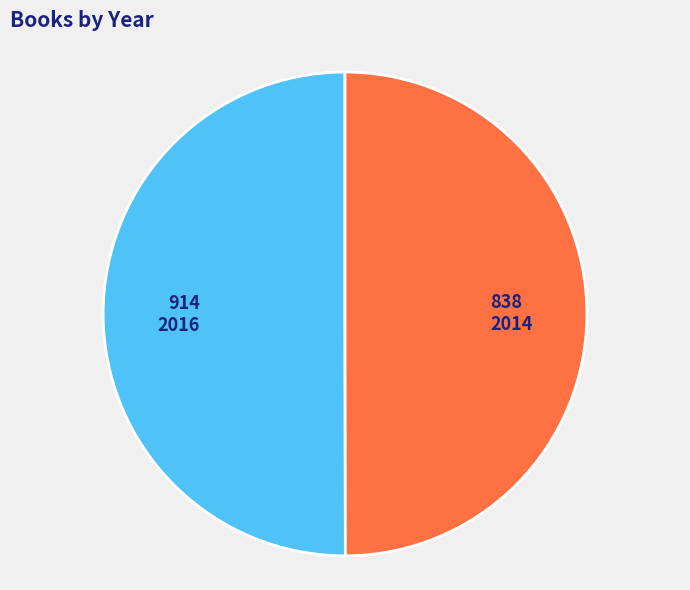

Do 838 and 914 together represent more than half of the pie?

Yes